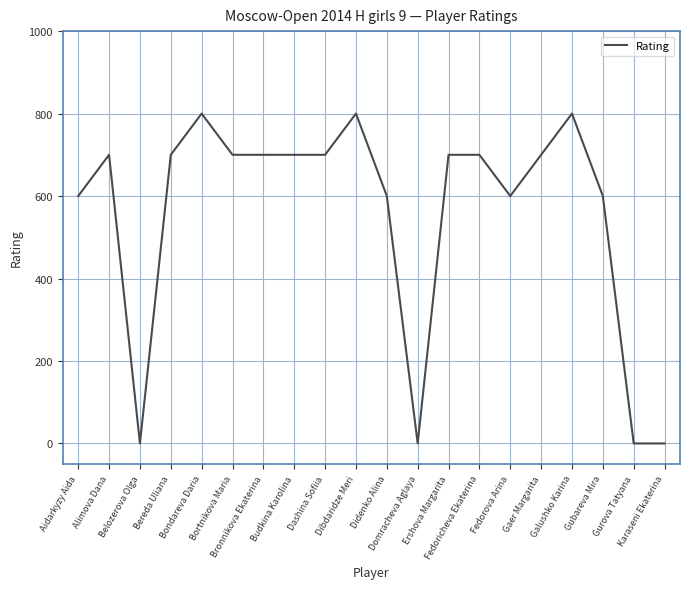

Which has a higher value, Gaer Margarita or Bondareva Daria?

Bondareva Daria